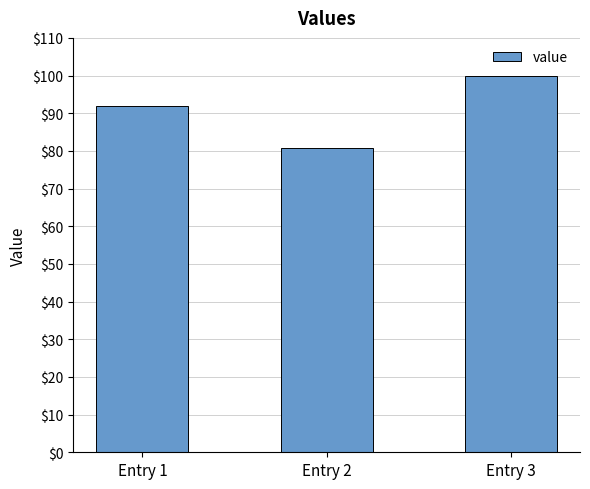

List the labels in order of value, smallest first.

Entry 2, Entry 1, Entry 3